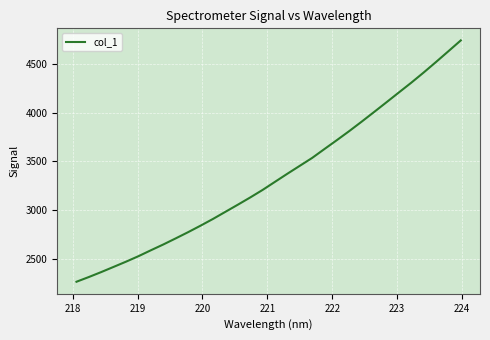

Does the chart have visible grid lines?

Yes